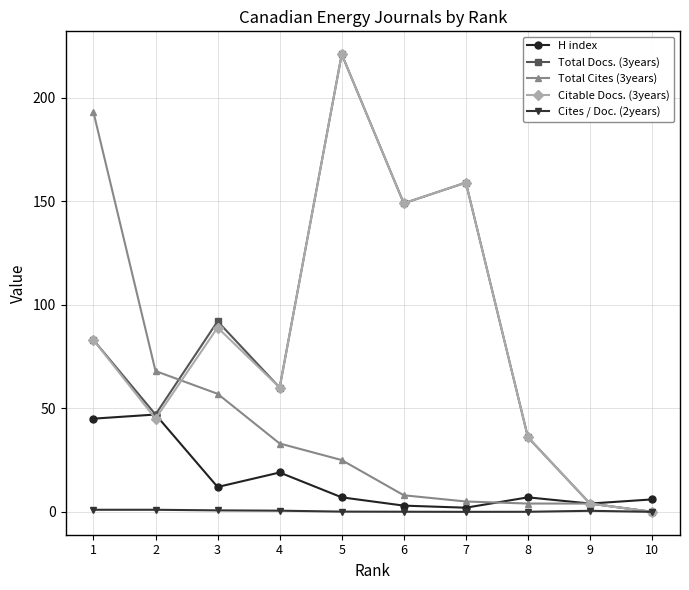

What is the maximum value shown in the chart?

221.0